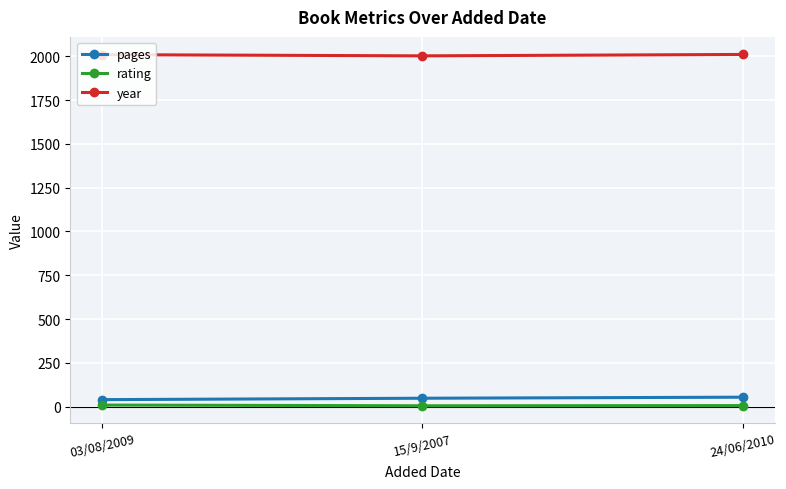

How many pages values are between 40 and 54?

3